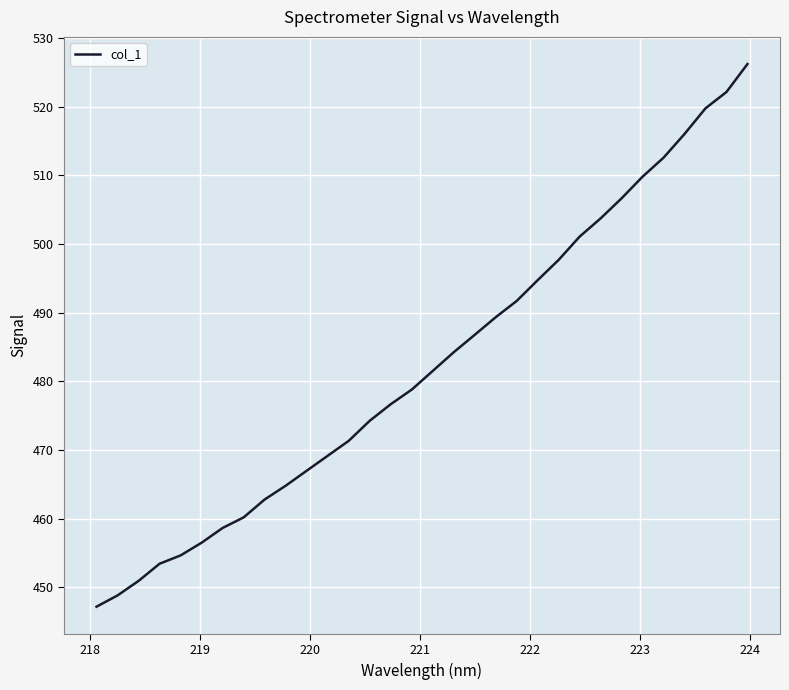

What is the maximum value shown in the chart?

526.2